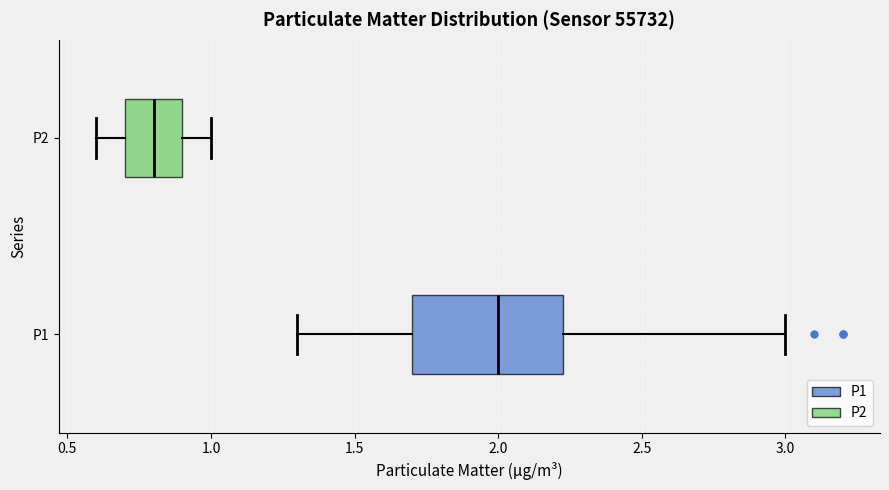

Reading bottom to top, transcribe this box plot: for each box, give where its median line is, the range the box spans, and where its two whiskers end, as read against the x-axis. The values are not printed on the chart, so give them approximately, as read against the axis.

P1: median 2.00, box 1.70 to 2.25, whiskers 1.30 to 3.00
P2: median 0.80, box 0.70 to 0.90, whiskers 0.60 to 1.00